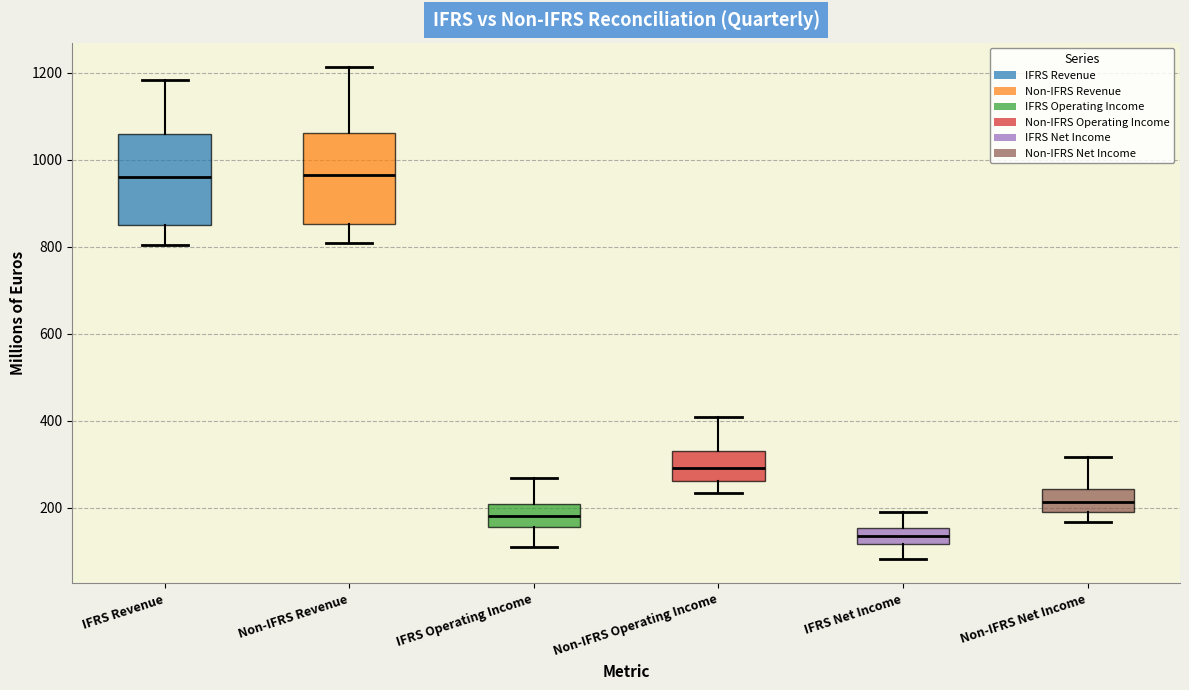

Reading left to right, transcribe this box plot: for each box, give where its median line is, the range the box spans, and where its two whiskers end, as read against the y-axis. The values are not printed on the chart, so give them approximately, as read against the axis.

IFRS Revenue: median 960, box 840 to 1060, whiskers 800 to 1180
Non-IFRS Revenue: median 960, box 860 to 1060, whiskers 800 to 1220
IFRS Operating Income: median 180, box 160 to 200, whiskers 120 to 260
Non-IFRS Operating Income: median 300, box 260 to 320, whiskers 240 to 400
IFRS Net Income: median 140, box 120 to 160, whiskers 80 to 200
Non-IFRS Net Income: median 220, box 200 to 240, whiskers 160 to 320